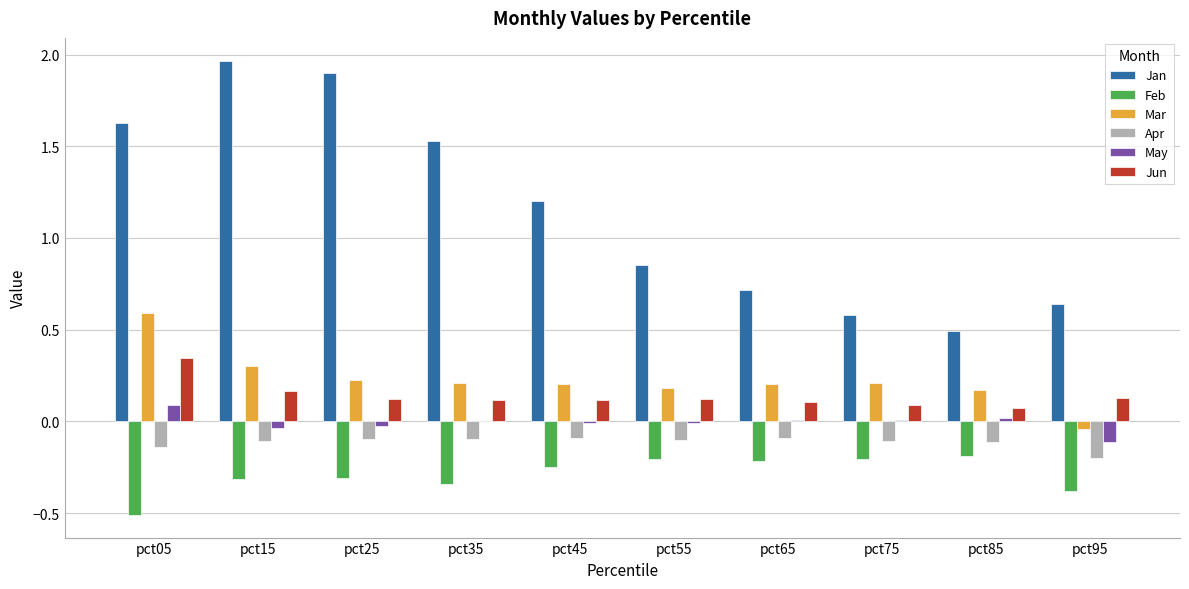

What is the sum of all Jun values?

1.4